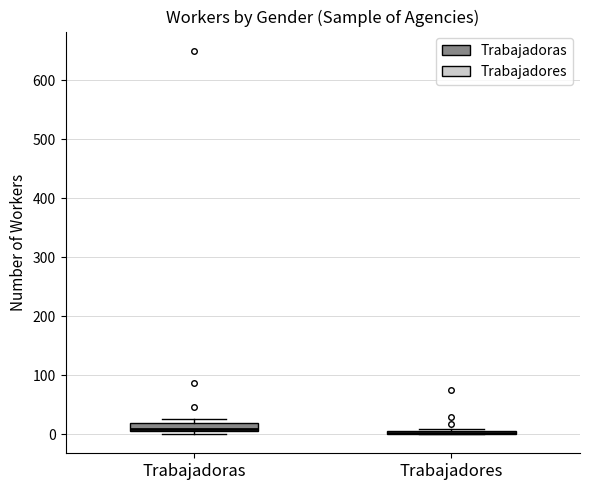

Where is the upper edge of the box for Trabajadoras on the y-axis? The values are not printed on the chart, so give them approximately, as read against the axis.

20